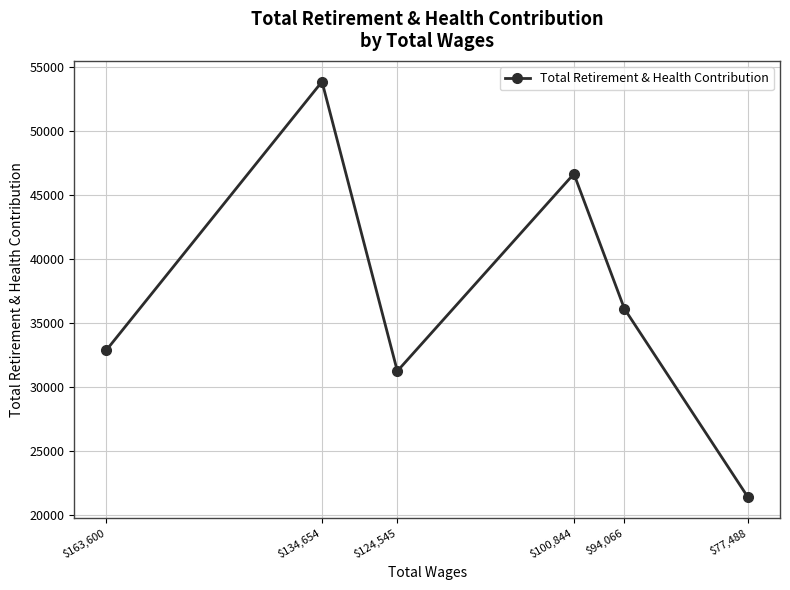

How many lines are shown in the chart?

1